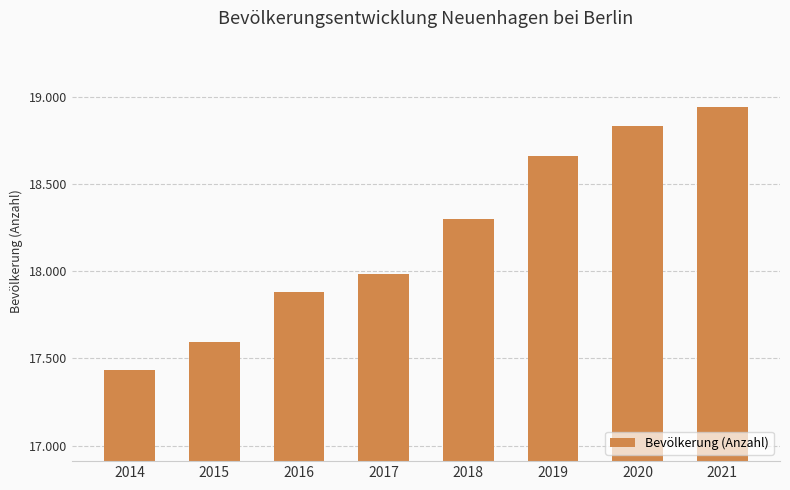

Which label corresponds to the smallest value in the chart?

2014